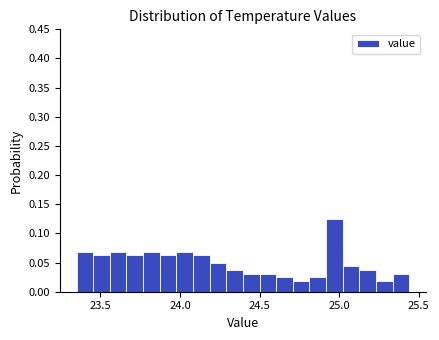

Around what value on the x-axis is the tallest bar? Give the approximate position of its centre, as read against the axis.

24.95